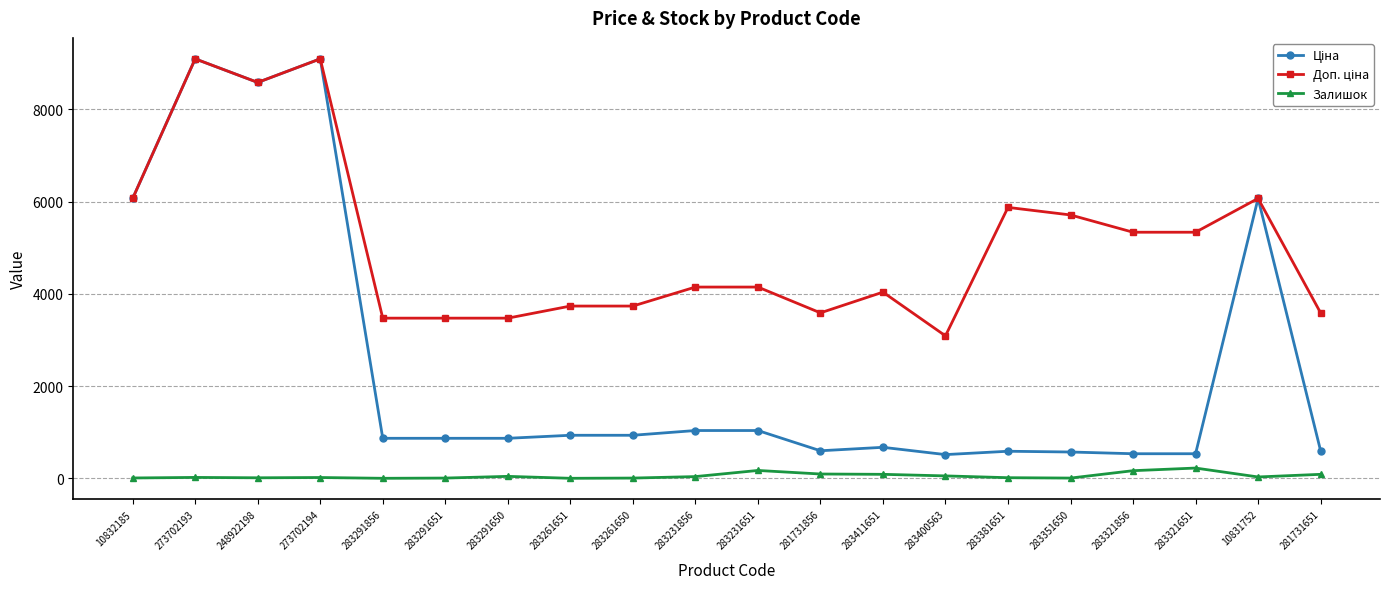

What is the label of the 18th point from the right?

248922198